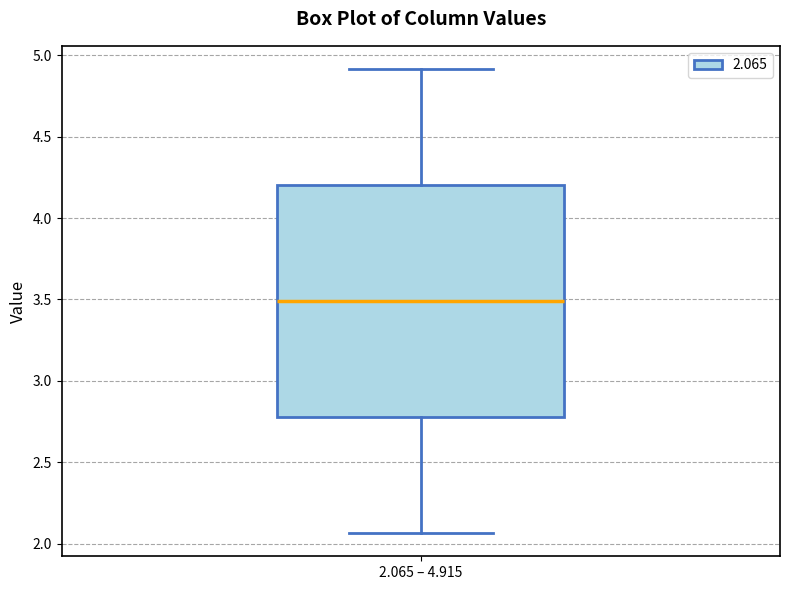

Read this box plot against the y-axis: the position of the median line, the range covered by the box, and the ends of both whiskers. The values are not printed on the chart, so give them approximately, as read against the axis.

median 3.50, box 2.80 to 4.20, whiskers 2.05 to 4.90